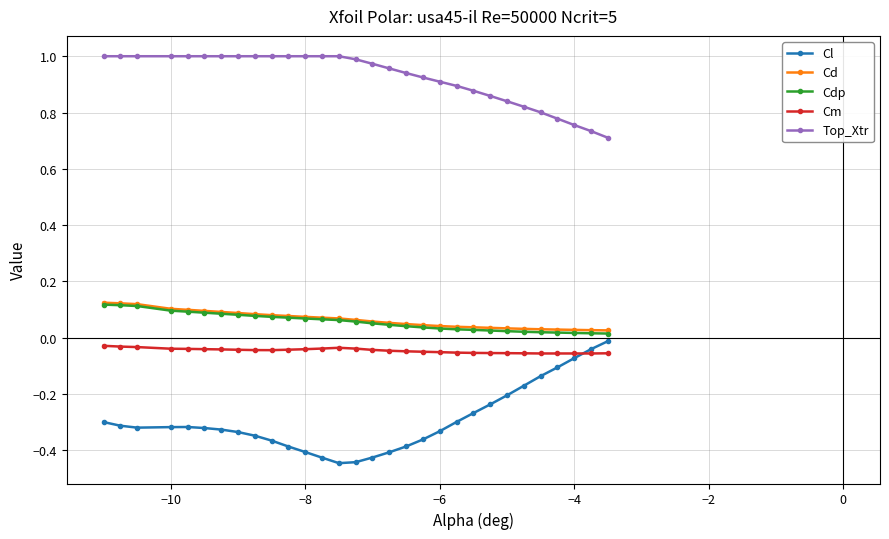

At how many categories does at least one series exceed 0?

30